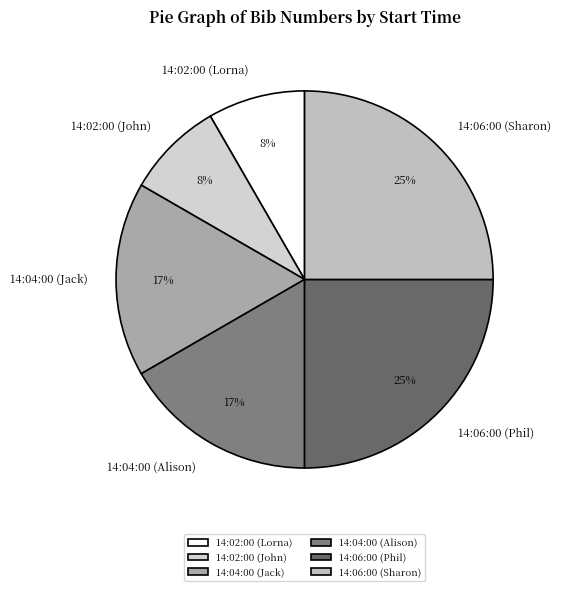

Combined, do 14:02:00 (Lorna) and 14:04:00 (Jack) account for over 50%?

No